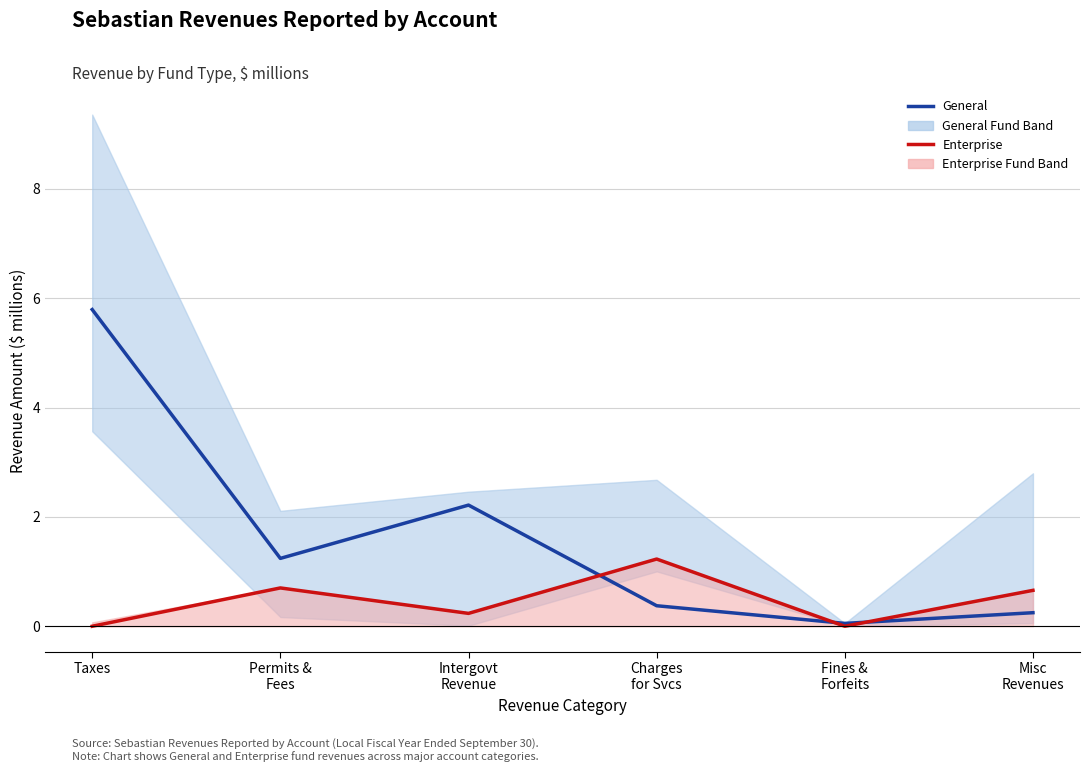

What is the label of the 1st point from the left?

Taxes